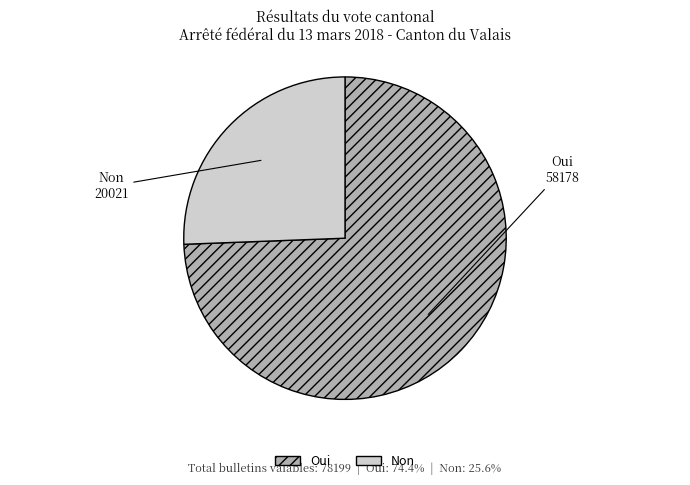

How many slices are in this pie chart?

2